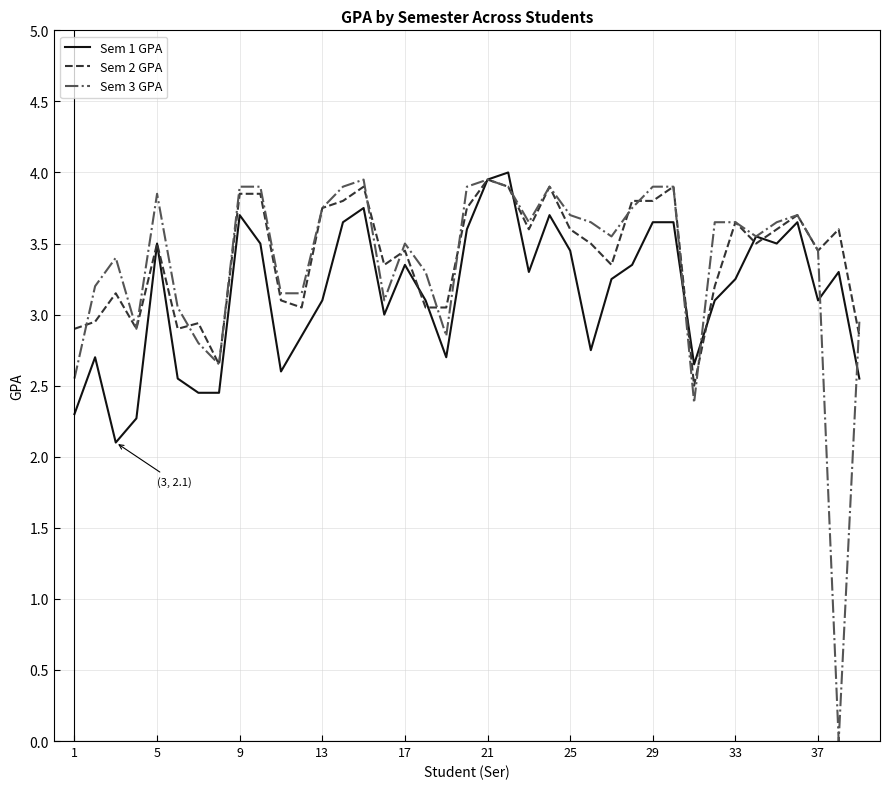

What is the maximum value shown in the chart?

4.0